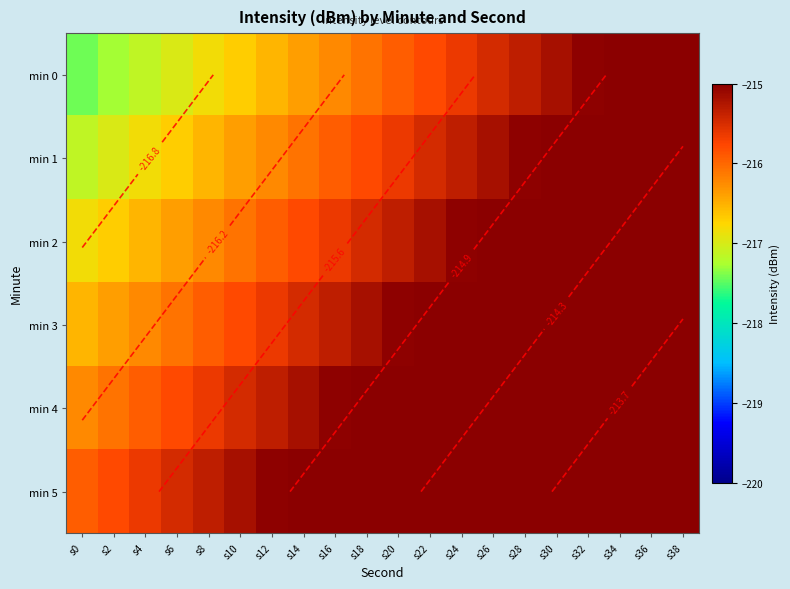

Between s2 and s38, which is larger?

s38